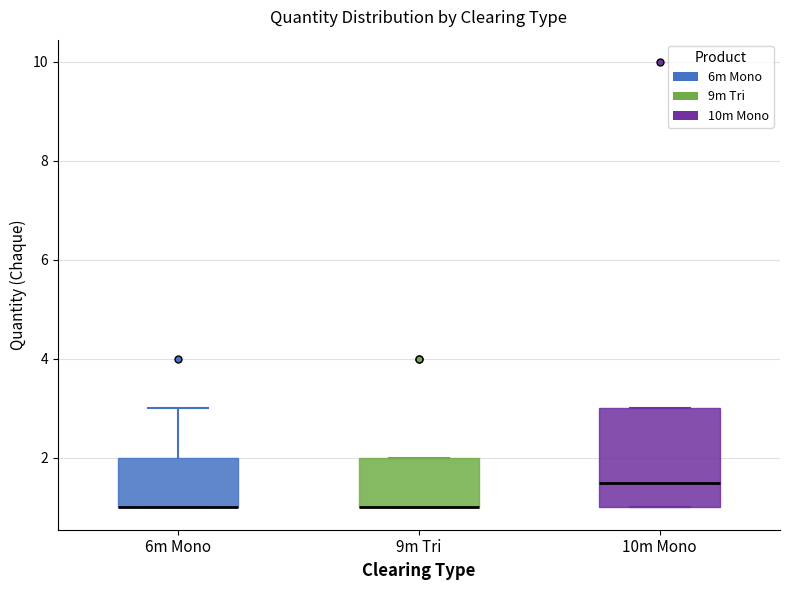

Reading left to right, read every box against the y-axis: the position of its median line, the range the box covers, and the ends of its whiskers. The values are not printed on the chart, so give them approximately, as read against the axis.

6m Mono: median 1.0 (drawn on the box's lower edge), box 1.0 to 2.0, whiskers 1.0 to 3.0
9m Tri: median 1.0 (drawn on the box's lower edge), box 1.0 to 2.0, whiskers 1.0 to 2.0
10m Mono: median 1.6, box 1.0 to 3.0, whiskers 1.0 to 3.0